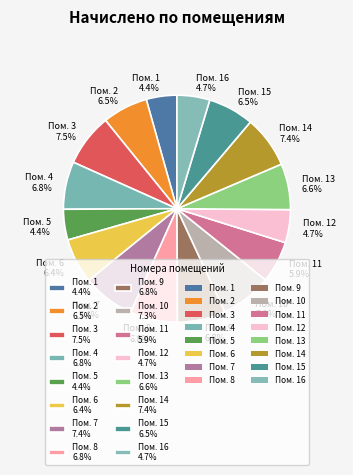

Does Пом. 13 6.6% account for over 50% of the chart?

No